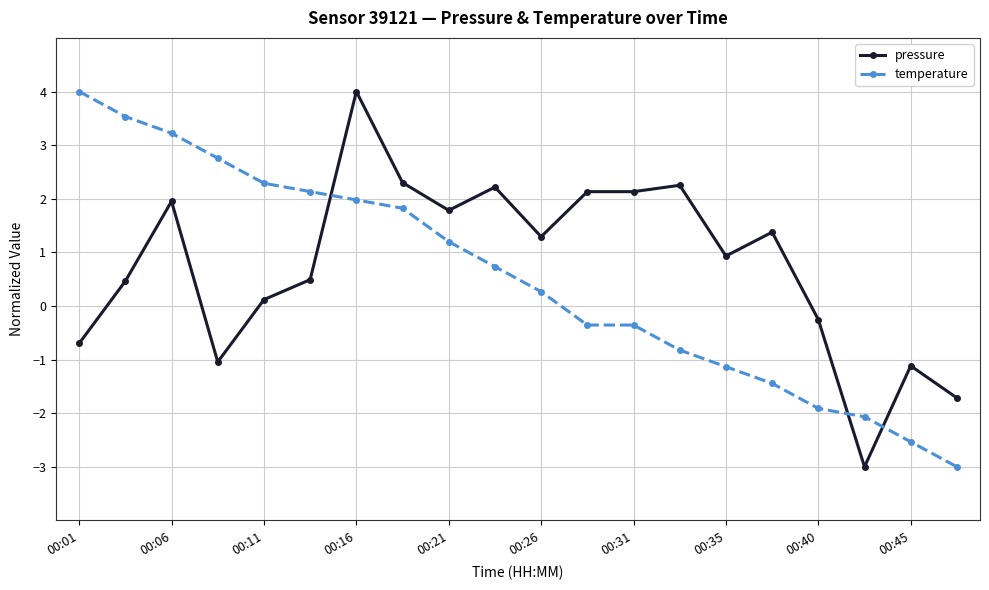

How many data points in temperature are less than 0?

9